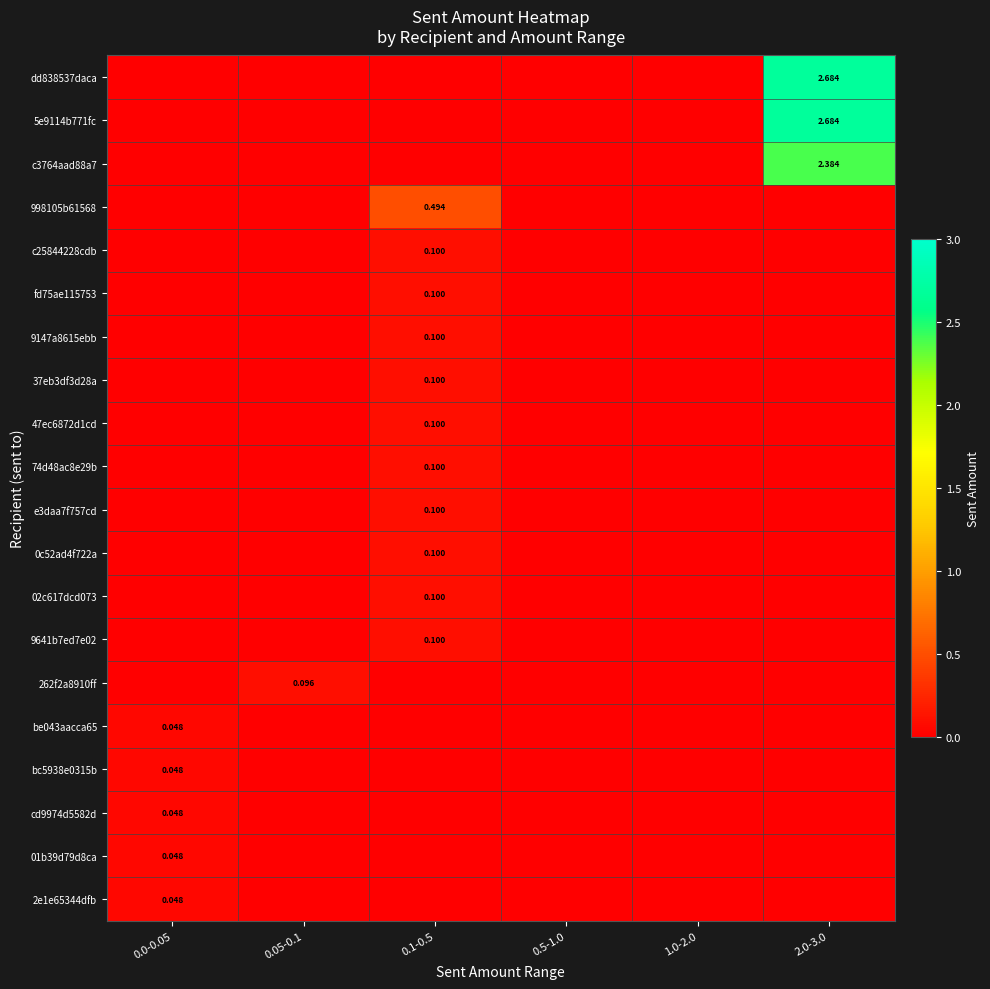

What is the total value across all series at 0.05-0.1?

0.1